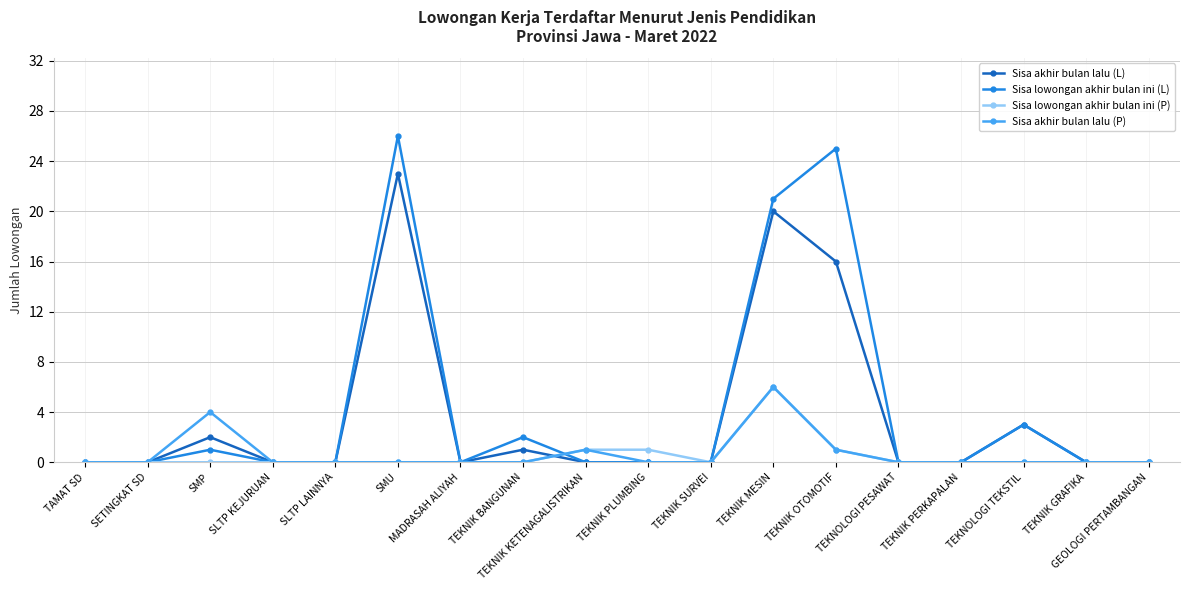

Which category has the highest value in the Sisa lowongan akhir bulan ini (L) series?

SMU